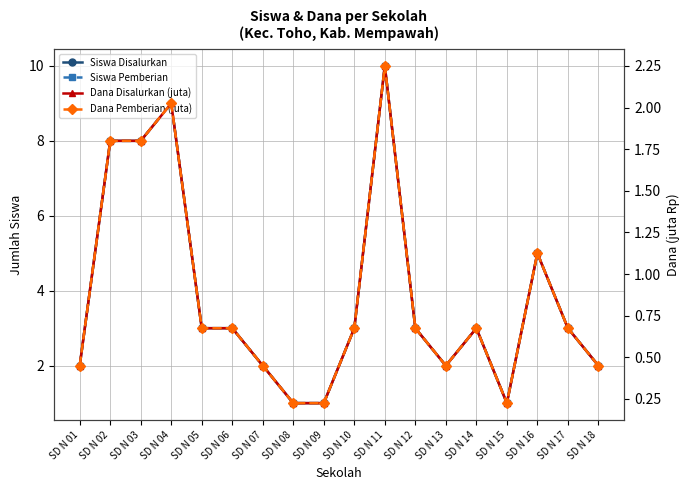

True or false: Siswa Disalurkan and Dana Disalurkan (juta) cross at least once.

False